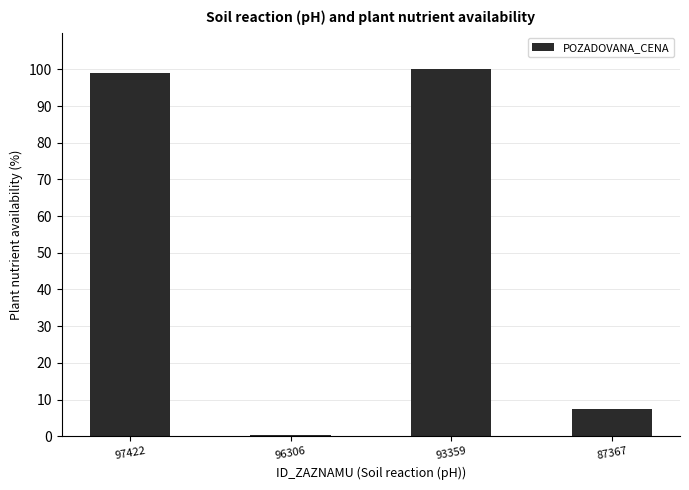

The chart shows a value of 4.0 at 87367. True or false?

False